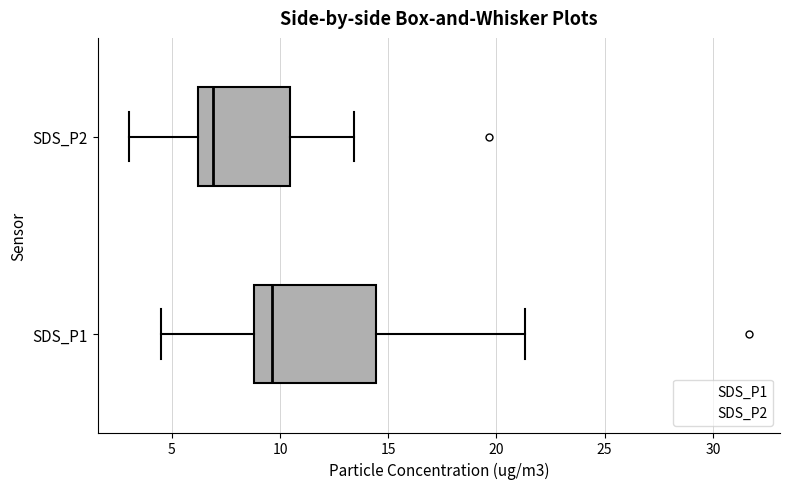

Where does the median line of the box for SDS_P1 sit on the x-axis? The values are not printed on the chart, so give them approximately, as read against the axis.

9.5